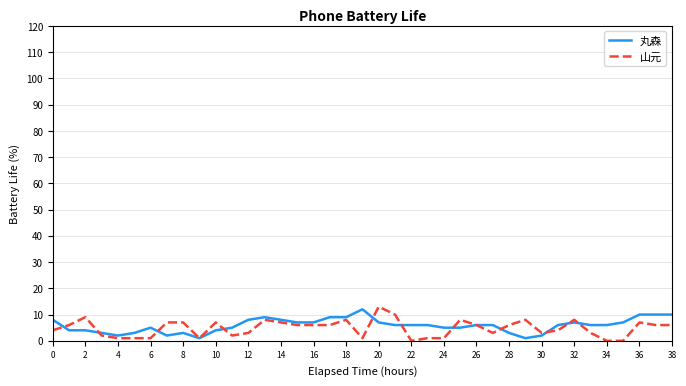

What is the maximum value shown in the chart?

13